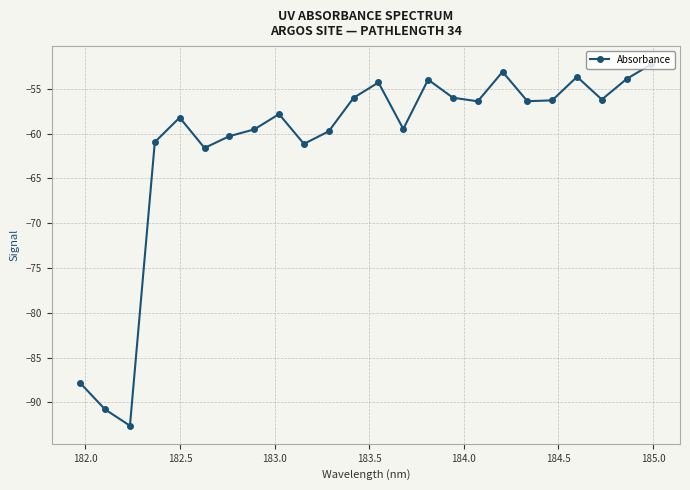

True or false: there are more than 0 points higher than both neighbors.

True